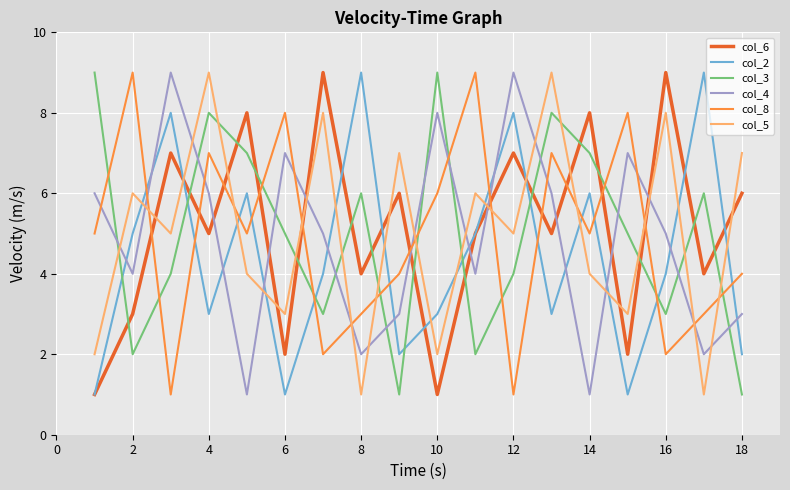

After their last crossing, which series has the higher values: col_3 or col_4?

col_4